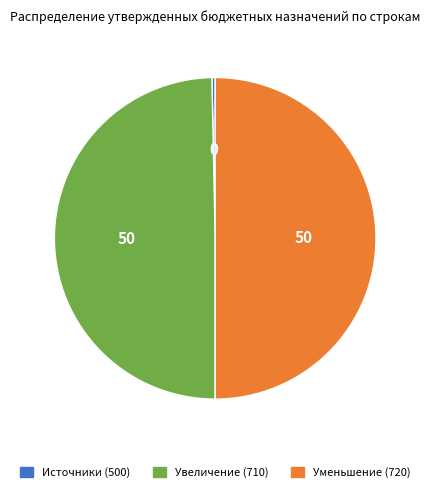

Is the sum of Увеличение (710) and Уменьшение (720) greater than half?

Yes